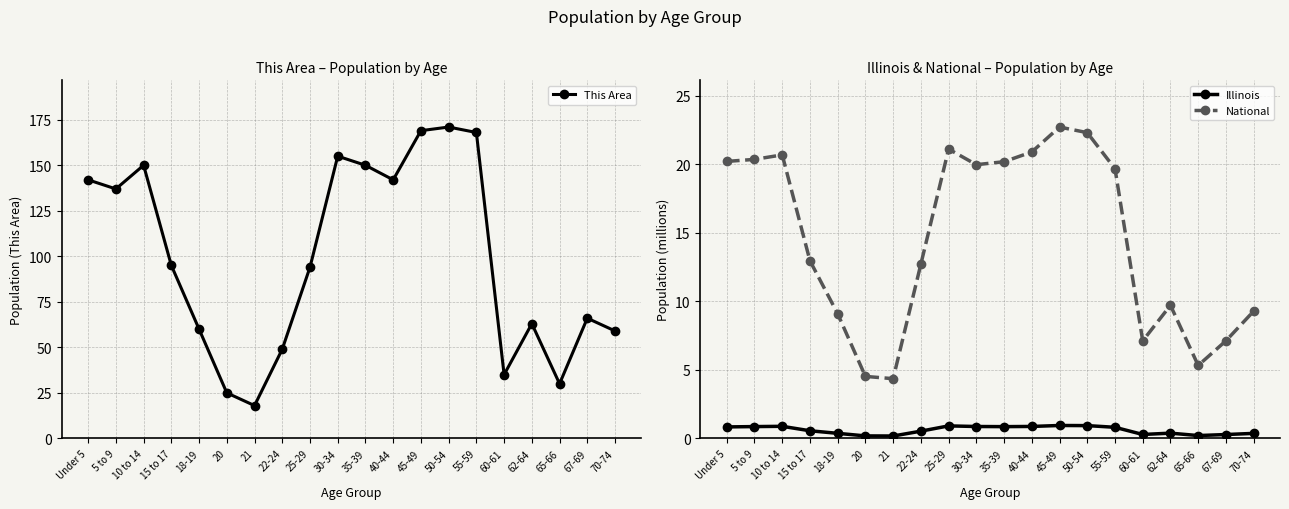

Is it true that This Area equals 72.7 at 40-44?

False